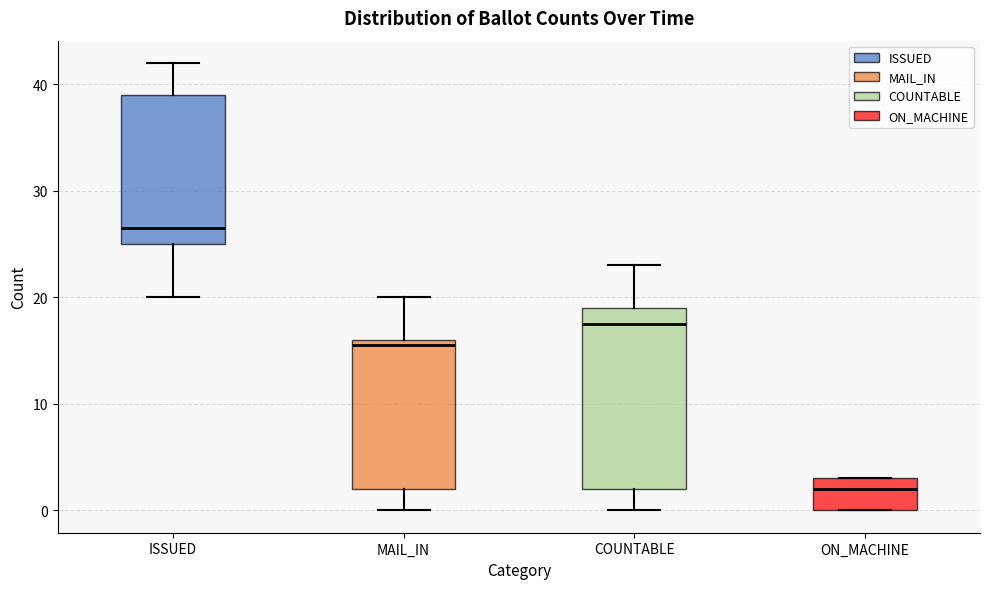

Reading left to right, read every box against the y-axis: the position of its median line, the range the box covers, and the ends of its whiskers. The values are not printed on the chart, so give them approximately, as read against the axis.

ISSUED: median 27, box 25 to 39, whiskers 20 to 42
MAIL_IN: median 16 (just below the box's upper edge), box 2 to 16, whiskers 0 to 20
COUNTABLE: median 18, box 2 to 19, whiskers 0 to 23
ON_MACHINE: median 2, box 0 to 3, whiskers 0 to 3